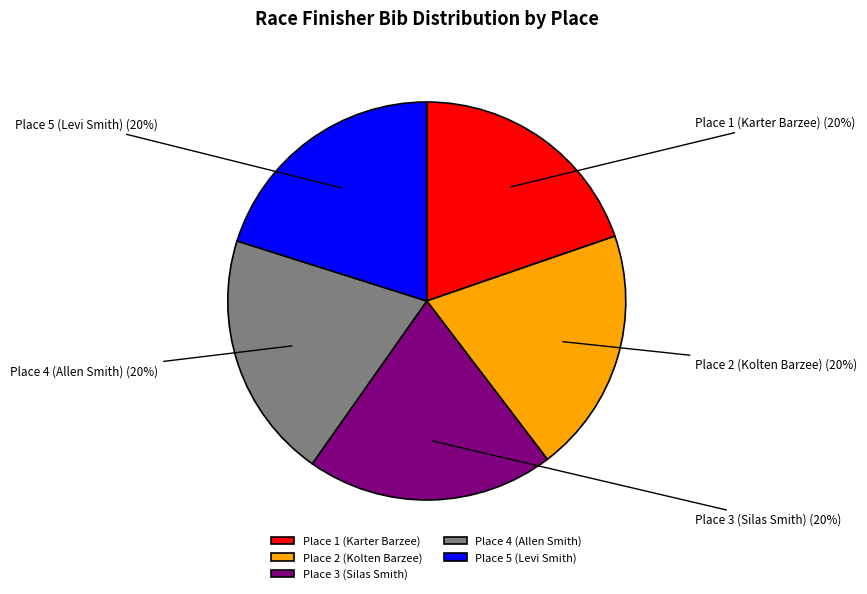

Does Place 1 (Karter Barzee) represent more than half of the total?

No